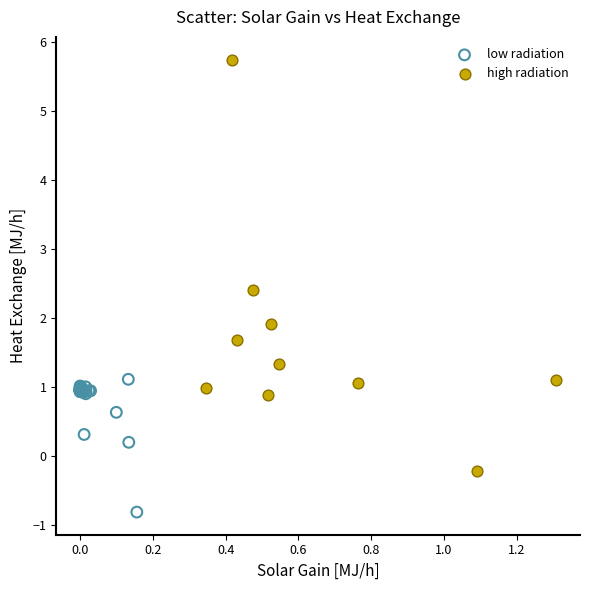

Which series contains the highest Y value?

high radiation